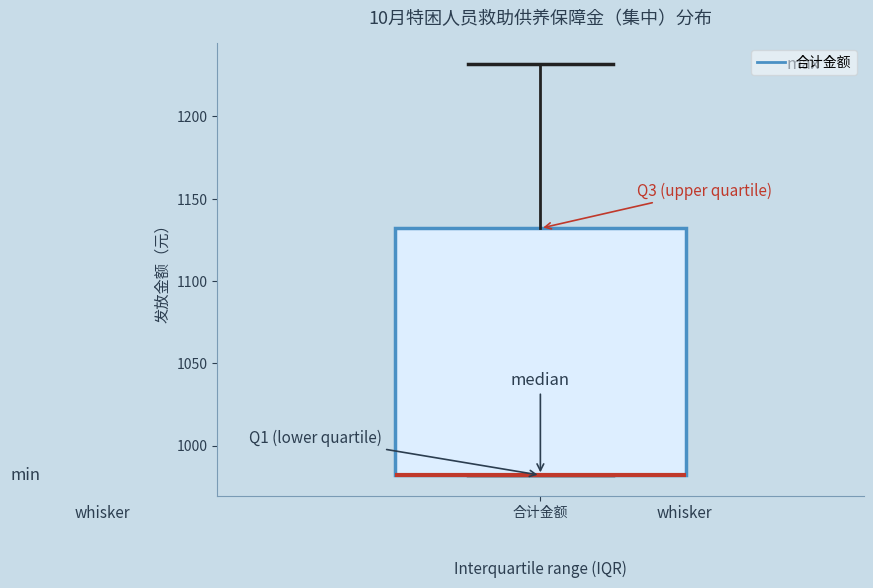

Read this box plot against the y-axis: the position of the median line, the range covered by the box, and the ends of both whiskers. The values are not printed on the chart, so give them approximately, as read against the axis.

median 980 (drawn on the box's lower edge), box 980 to 1130, whiskers 980 to 1230